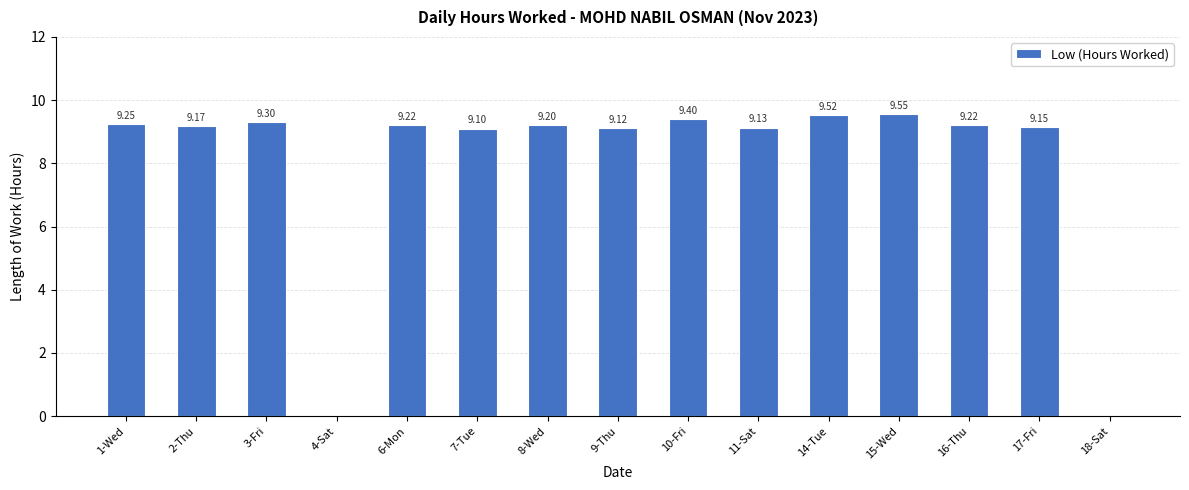

How many values are above zero?

13